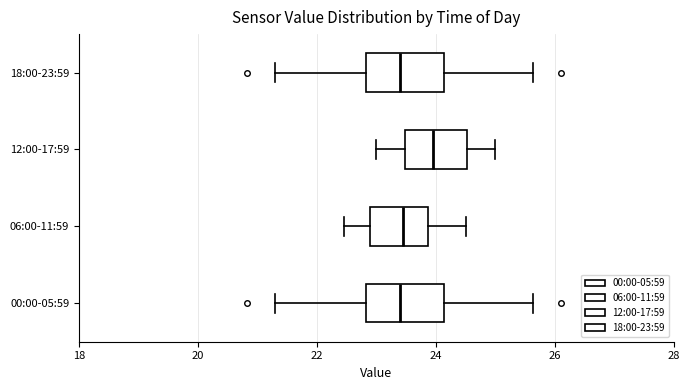

Reading bottom to top, read every box against the x-axis: the position of its median line, the range the box covers, and the ends of its whiskers. The values are not printed on the chart, so give them approximately, as read against the axis.

00:00-05:59: median 23.4, box 22.8 to 24.2, whiskers 21.4 to 25.6
06:00-11:59: median 23.4, box 22.8 to 23.8, whiskers 22.4 to 24.6
12:00-17:59: median 24.0, box 23.4 to 24.6, whiskers 23.0 to 25.0
18:00-23:59: median 23.4, box 22.8 to 24.2, whiskers 21.4 to 25.6